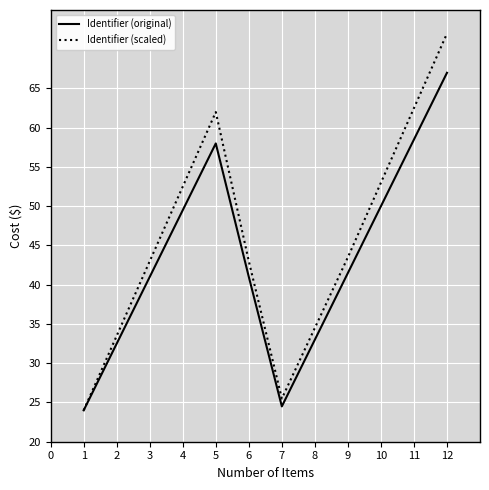

Rank the series by their average value, from lowest to highest.

Identifier (original), Identifier (scaled)